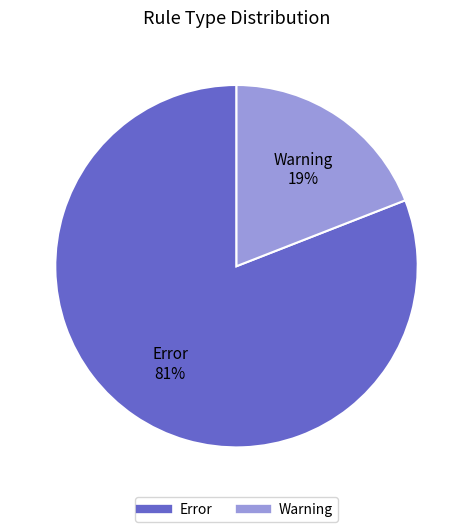

Do Warning and Error together represent more than half of the pie?

Yes